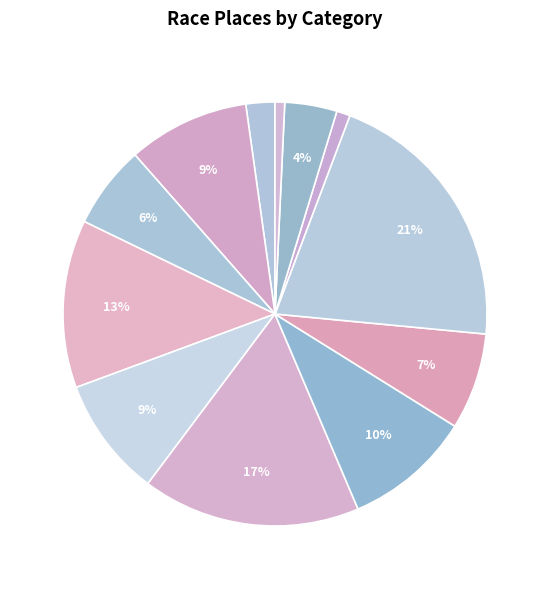

How many slices are in this pie chart?

12